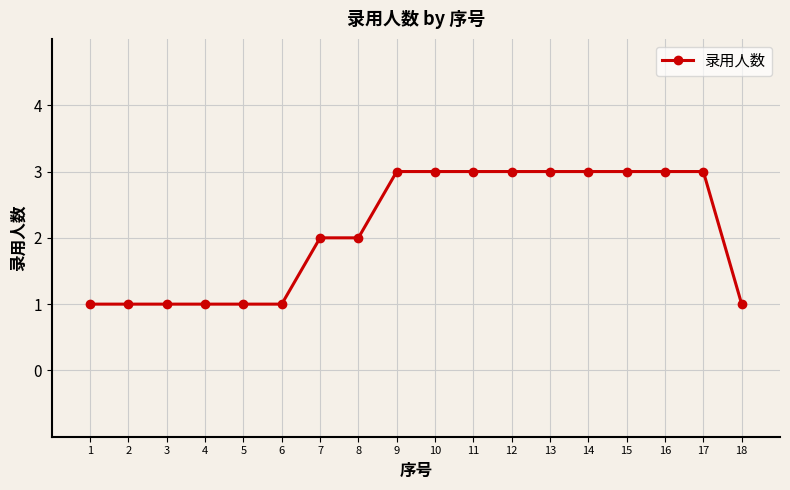

Between 11 and 8, which is larger?

11